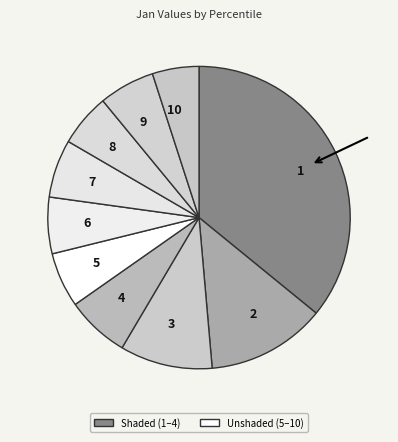

Count the number of slices in the pie.

10